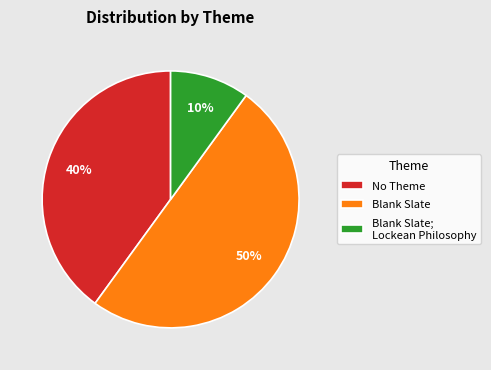

Does Blank Slate; Lockean Philosophy represent more than half of the total?

No